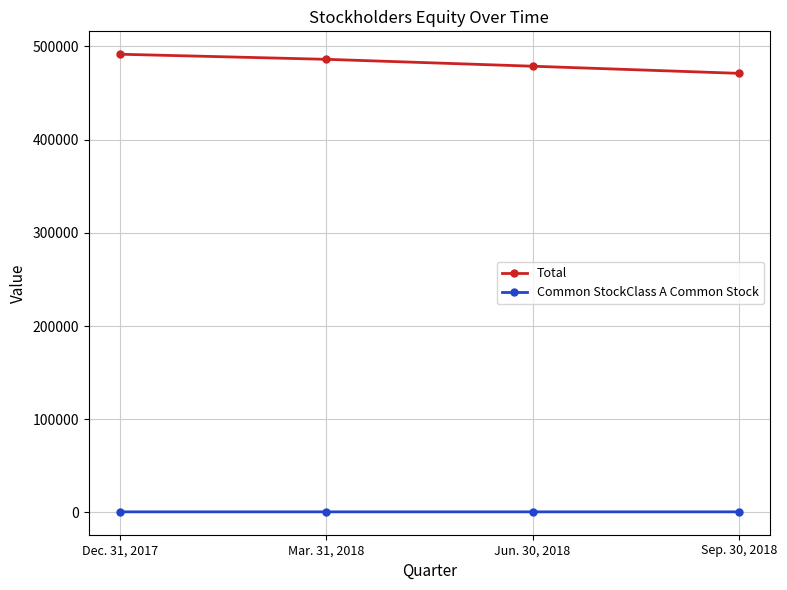

Between Dec. 31, 2017 and Sep. 30, 2018, which series saw the biggest shift?

Total